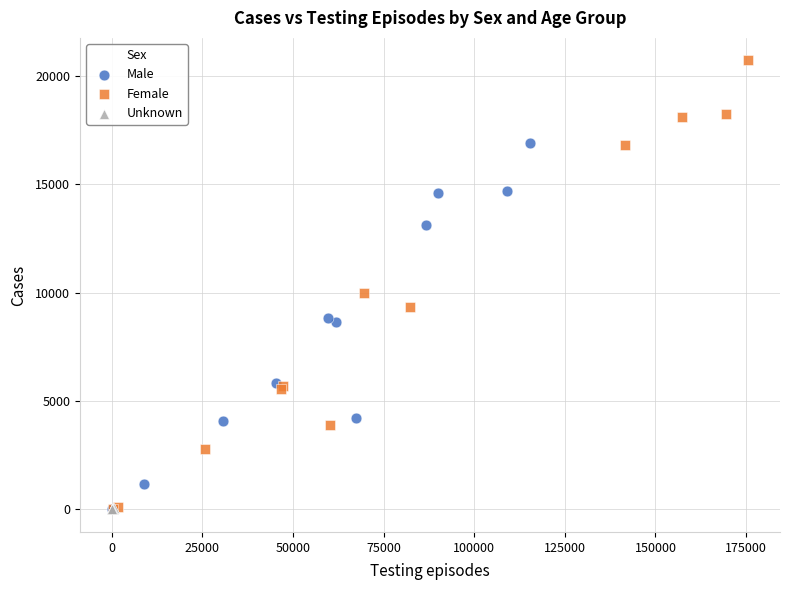

Which series has the widest spread of Y values?

Female